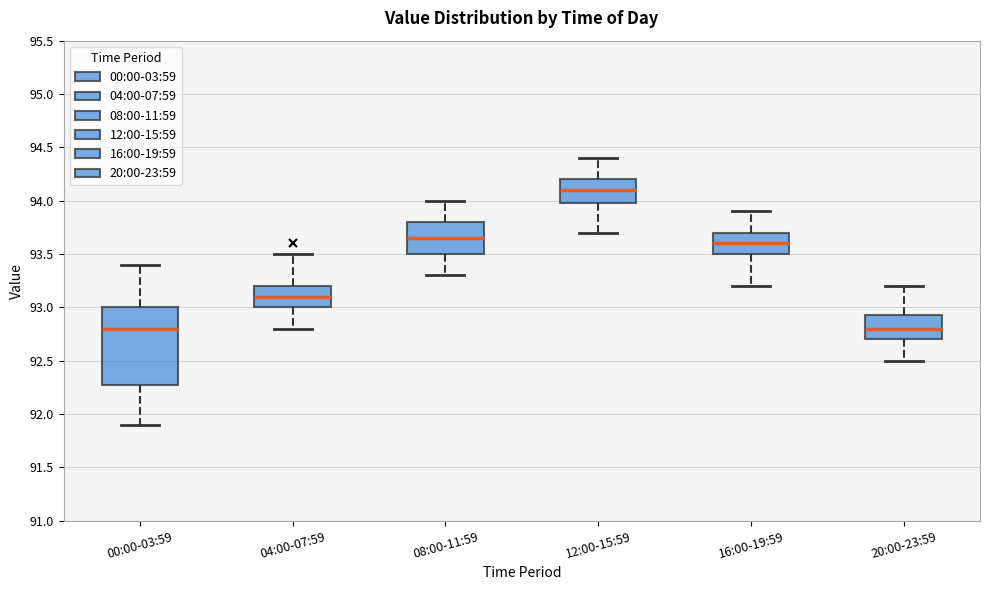

Where does the upper whisker of the box for 08:00-11:59 end on the y-axis? The values are not printed on the chart, so give them approximately, as read against the axis.

94.00